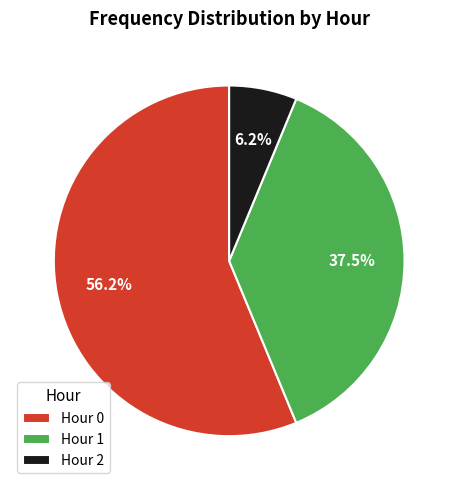

What is the ratio of the value at Hour 1 to the value at Hour 2?

6.0